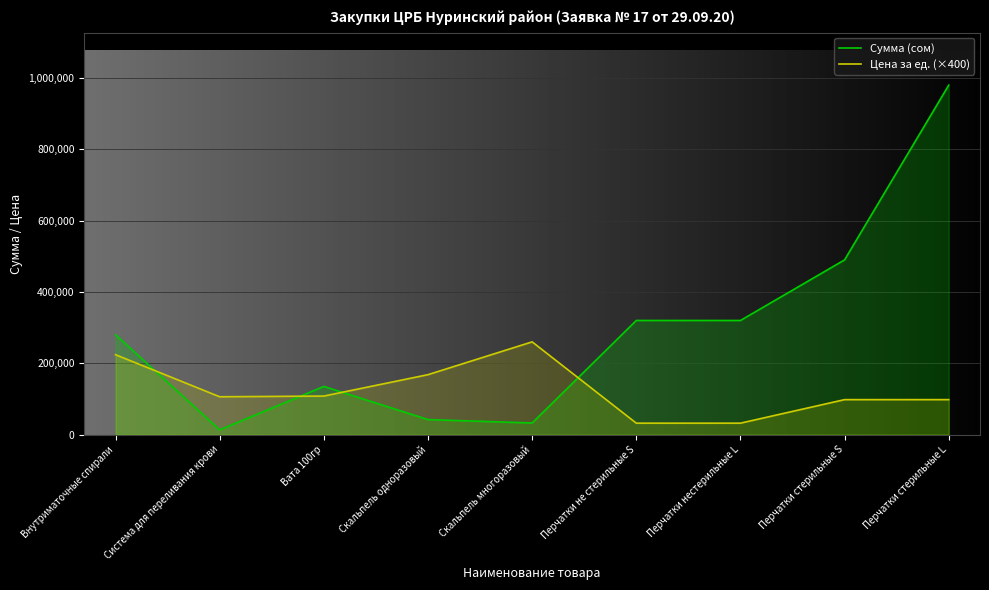

What are all the series names shown in the legend?

Сумма (сом), Цена за ед. (×400)